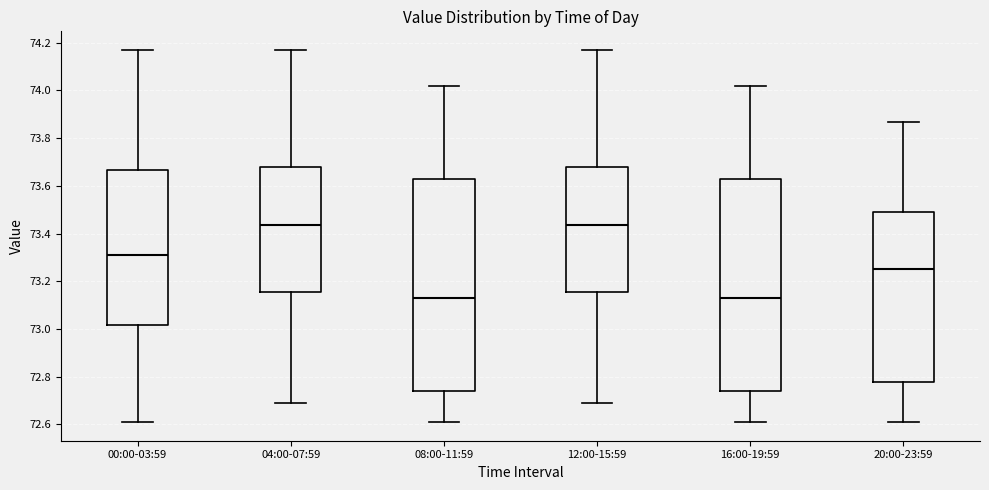

Where is the upper edge of the box for 20:00-23:59 on the y-axis? The values are not printed on the chart, so give them approximately, as read against the axis.

73.50